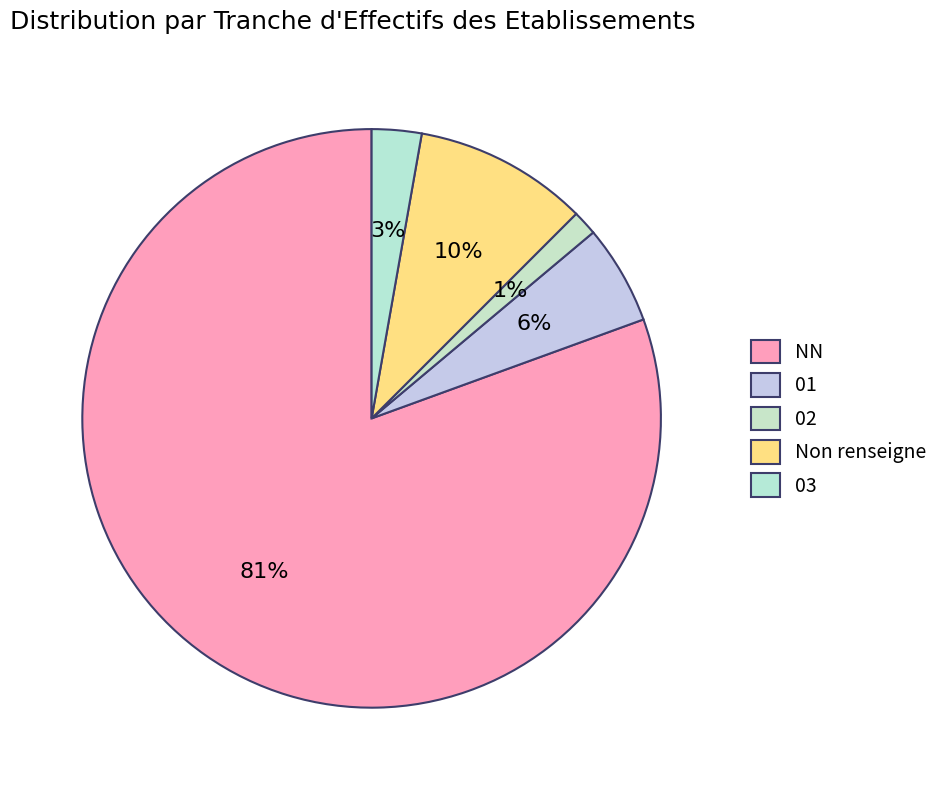

What percentage is the 03 slice, to the nearest percent?

3%